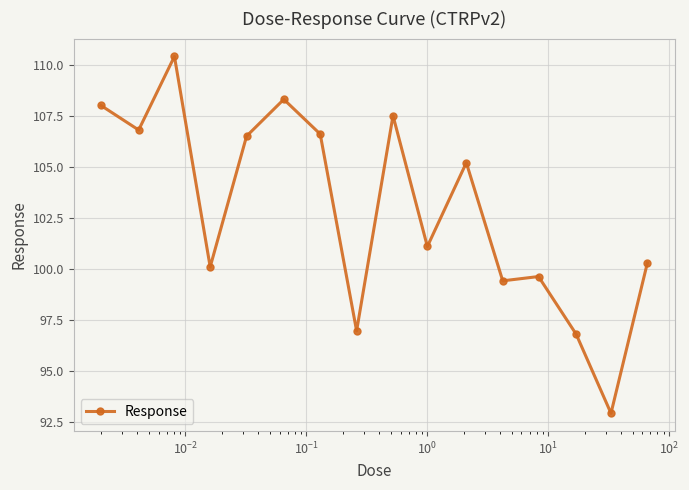

What is the average value?

102.9